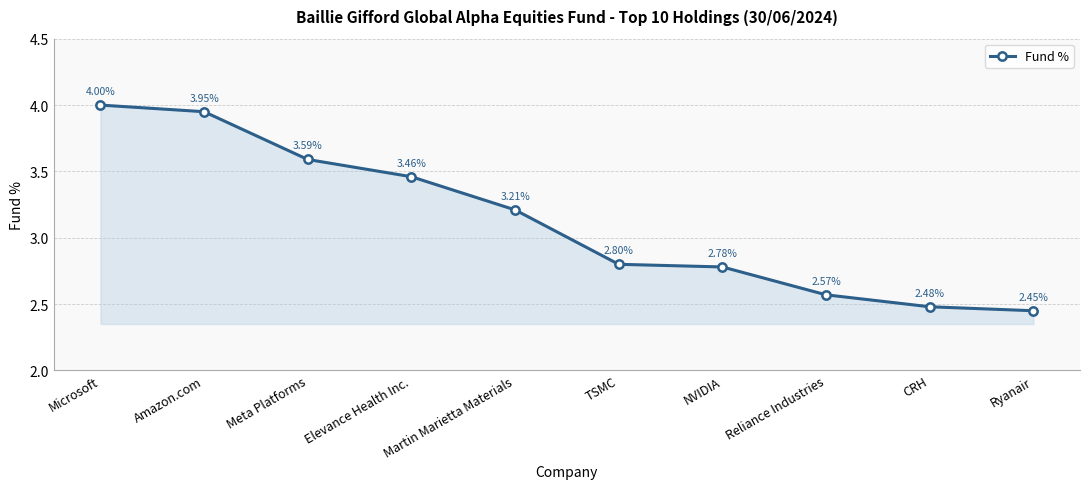

True or false: the data shows 4.0 at Amazon.com.

True